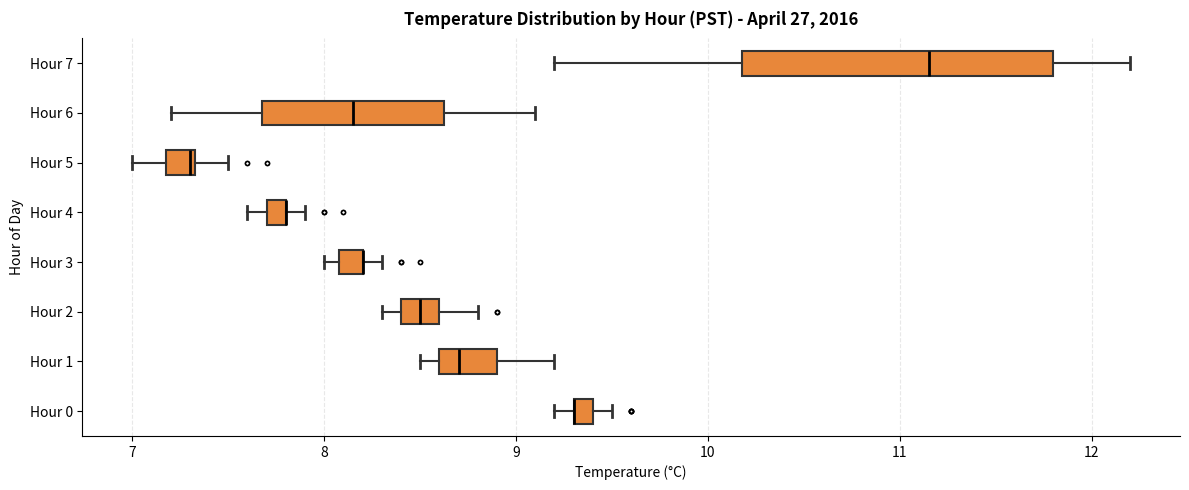

Where does the right whisker of the box for Hour 4 end on the x-axis? The values are not printed on the chart, so give them approximately, as read against the axis.

7.9